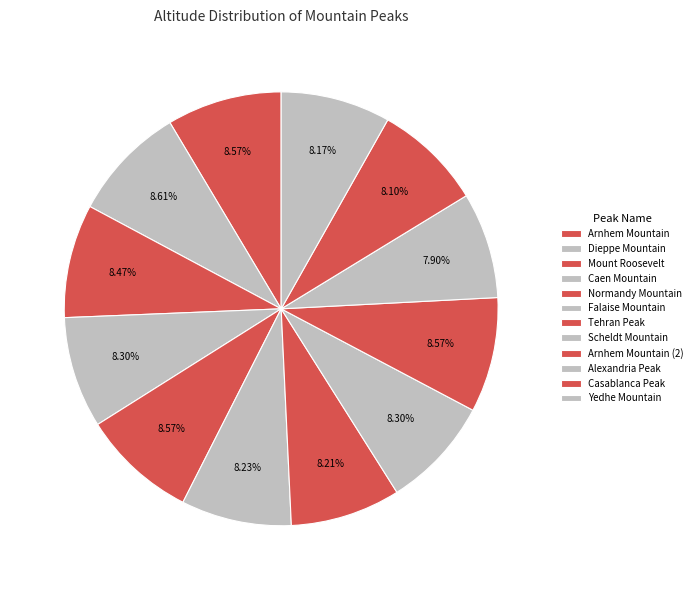

Is the sum of Scheldt Mountain and Dieppe Mountain greater than half?

No